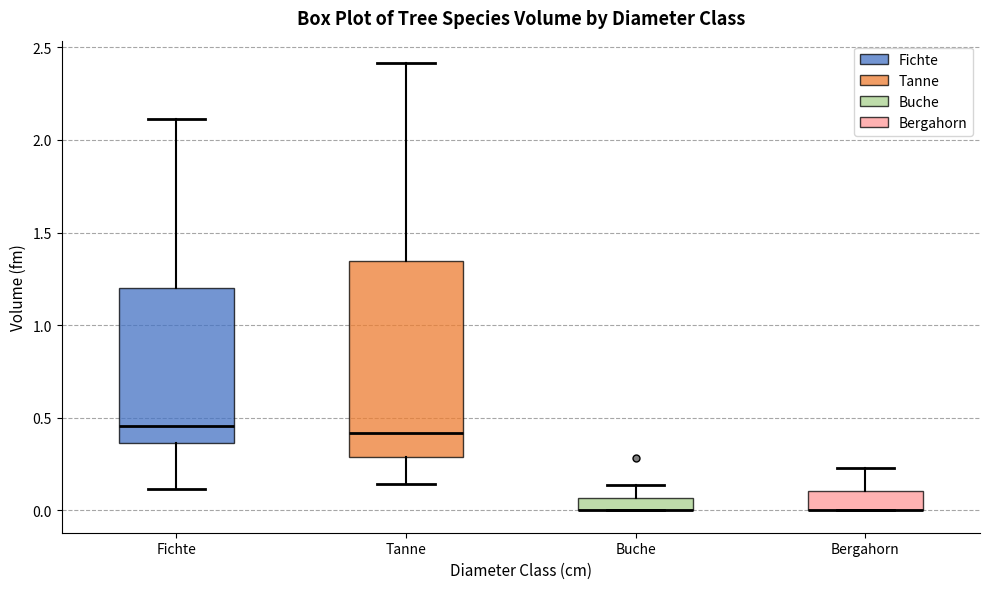

Where is the upper edge of the box for Buche on the y-axis? The values are not printed on the chart, so give them approximately, as read against the axis.

0.05